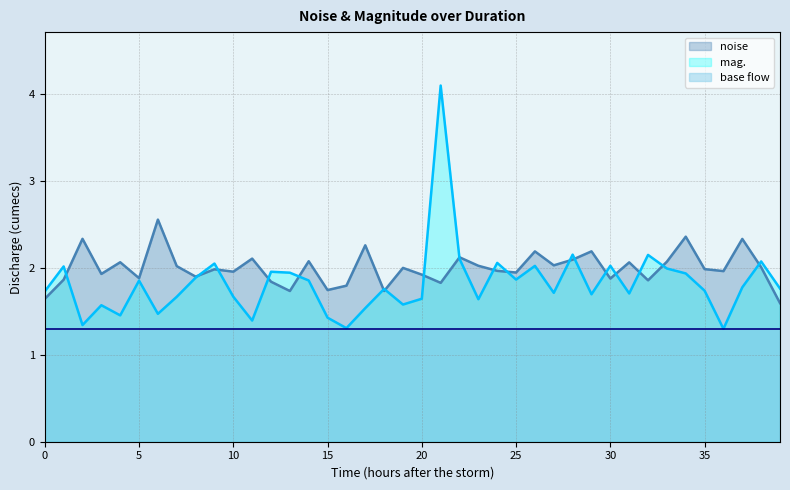

What is the greatest value displayed?

4.1